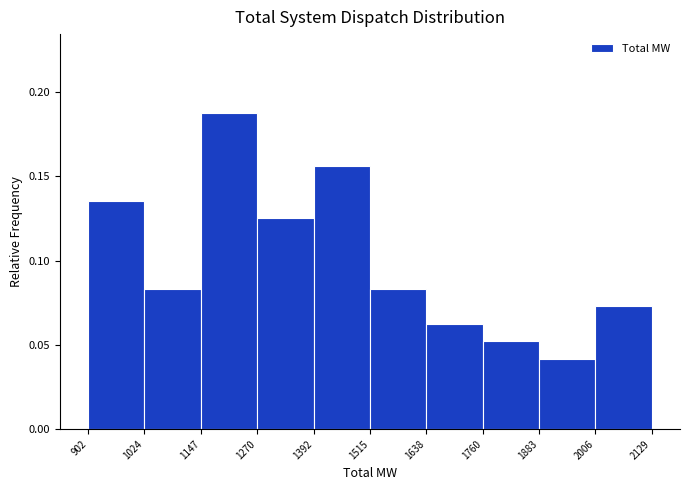

Which range on the x-axis has the tallest bar?

1147 to 1270